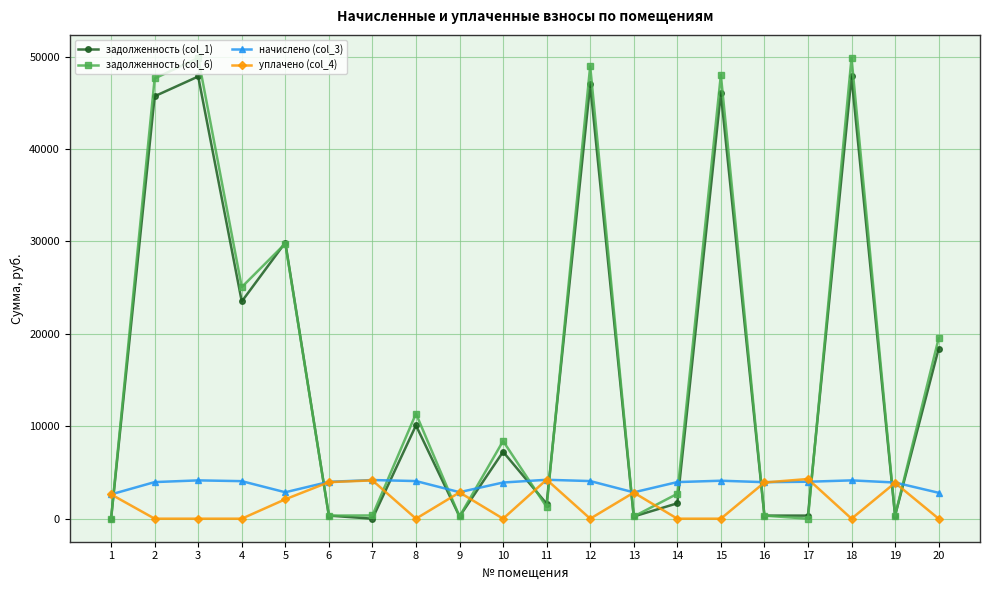

What is the total value across all series at 15?

98190.1